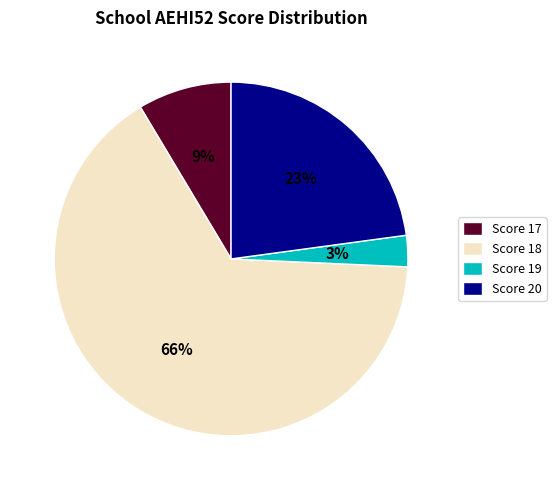

How many segments does this pie chart have?

4